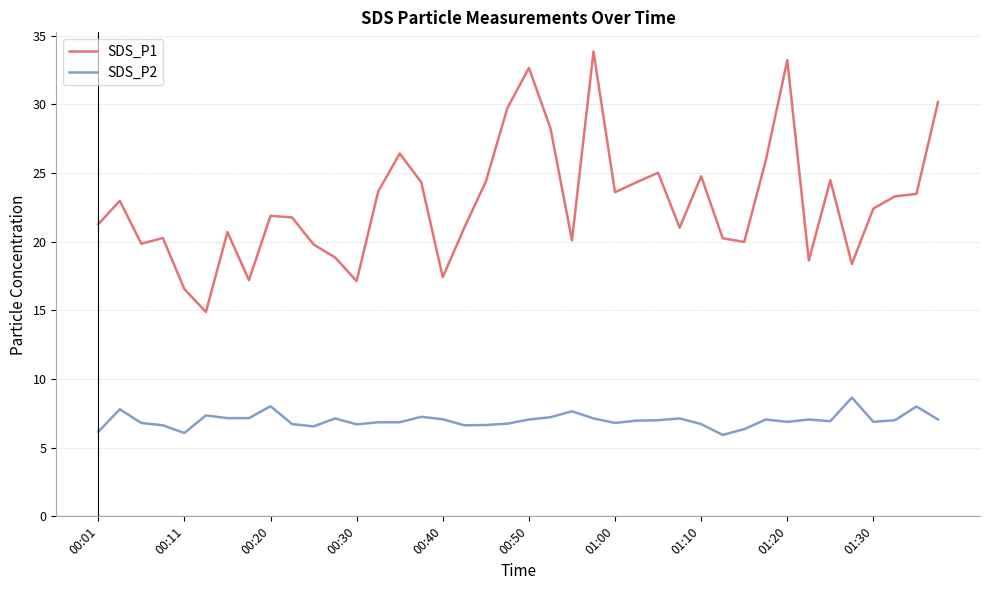

List the series in order of their peak value, lowest first.

SDS_P2, SDS_P1